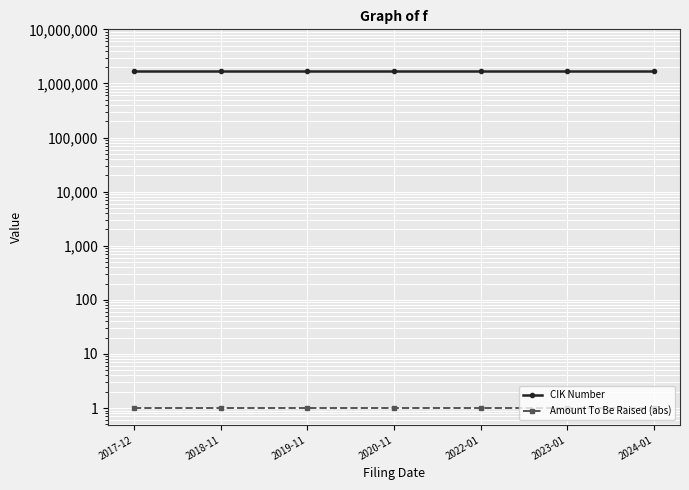

How many data points does each series have?

7